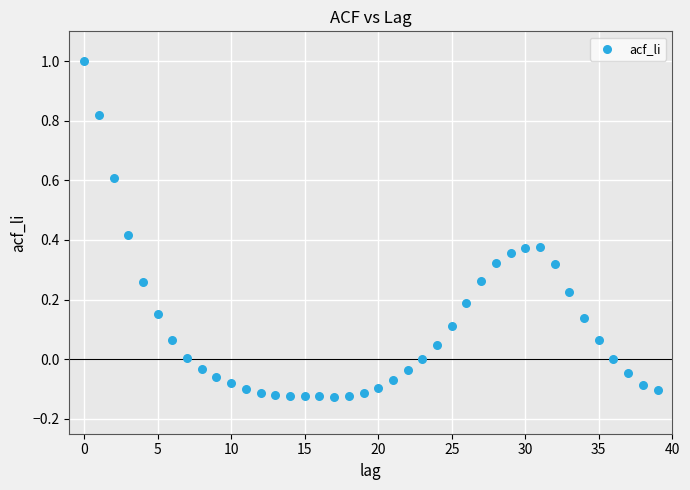

Count the number of points in this scatter plot.

40